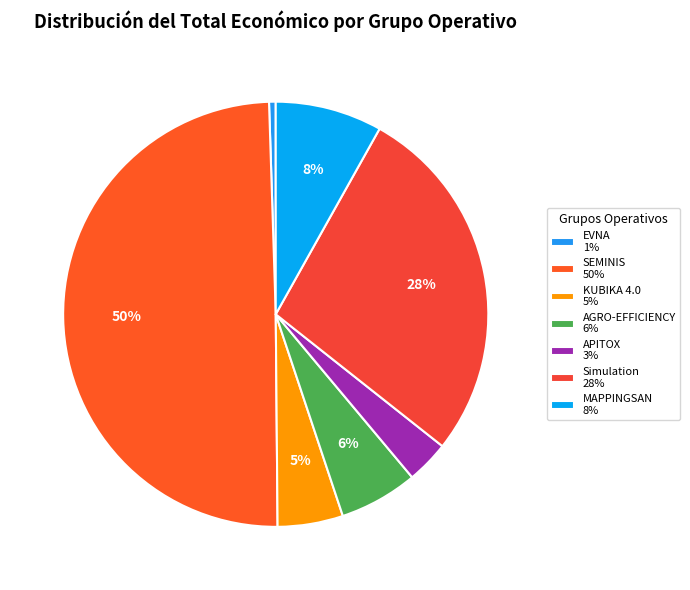

Is there a majority slice in this chart?

No